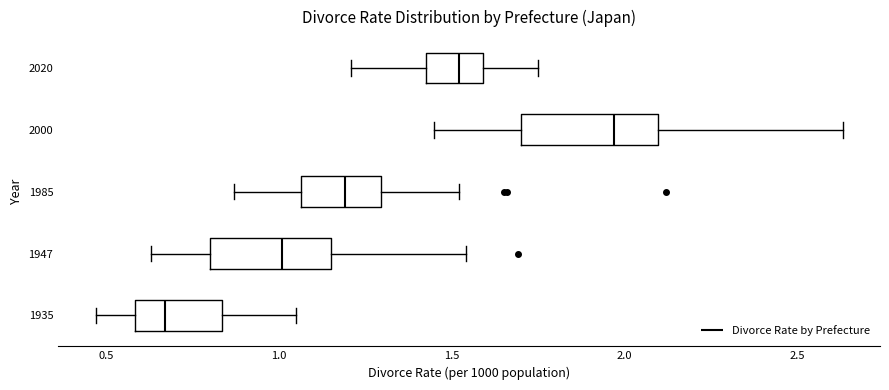

Reading bottom to top, read every box against the x-axis: the position of its median line, the range the box covers, and the ends of its whiskers. The values are not printed on the chart, so give them approximately, as read against the axis.

1935: median 0.65, box 0.60 to 0.85, whiskers 0.45 to 1.05
1947: median 1.00, box 0.80 to 1.15, whiskers 0.65 to 1.55
1985: median 1.20, box 1.05 to 1.30, whiskers 0.85 to 1.50
2000: median 1.95, box 1.70 to 2.10, whiskers 1.45 to 2.65
2020: median 1.50, box 1.45 to 1.60, whiskers 1.20 to 1.75